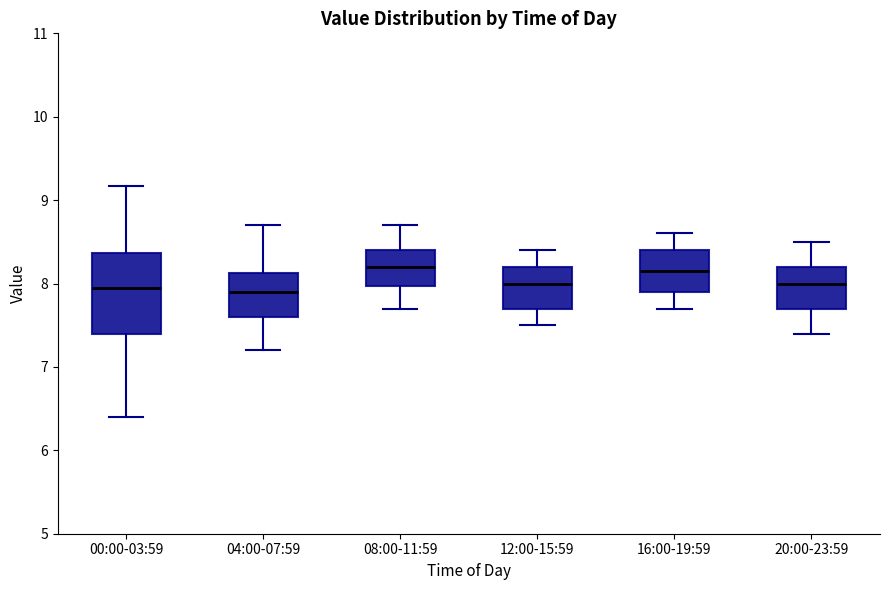

Where does the lower whisker of the box for 16:00-19:59 end on the y-axis? The values are not printed on the chart, so give them approximately, as read against the axis.

7.7